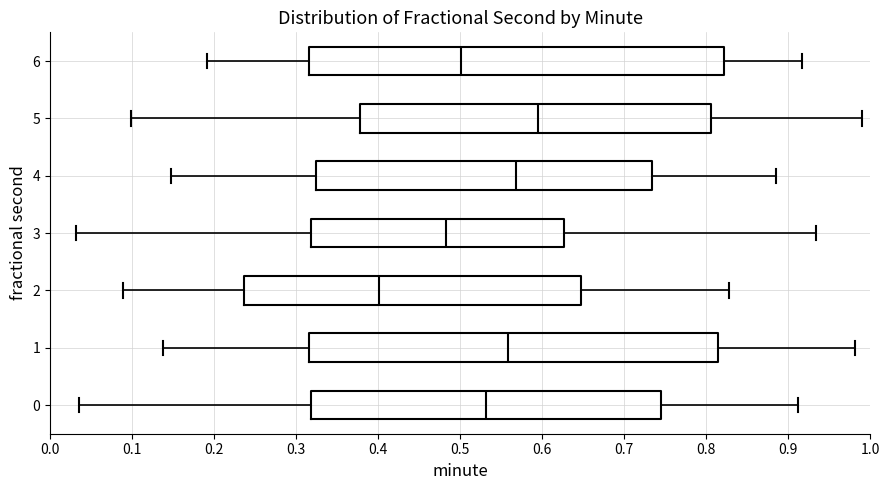

Reading bottom to top, read every box against the x-axis: the position of its median line, the range the box covers, and the ends of its whiskers. The values are not printed on the chart, so give them approximately, as read against the axis.

0: median 0.53, box 0.32 to 0.75, whiskers 0.04 to 0.91
1: median 0.56, box 0.32 to 0.81, whiskers 0.14 to 0.98
2: median 0.40, box 0.24 to 0.65, whiskers 0.09 to 0.83
3: median 0.48, box 0.32 to 0.63, whiskers 0.03 to 0.93
4: median 0.57, box 0.32 to 0.73, whiskers 0.15 to 0.88
5: median 0.59, box 0.38 to 0.81, whiskers 0.10 to 0.99
6: median 0.50, box 0.32 to 0.82, whiskers 0.19 to 0.92